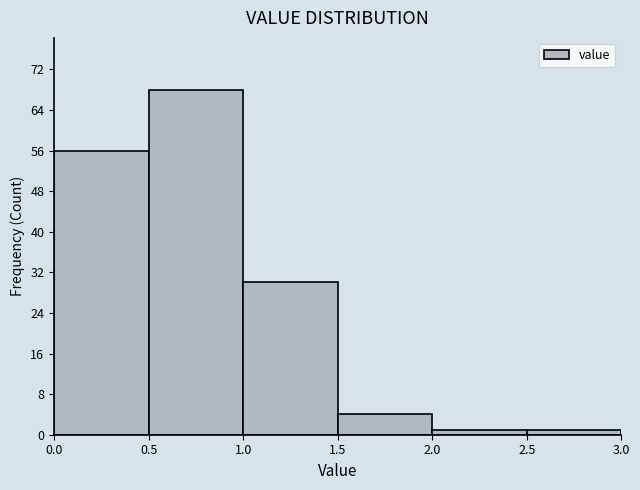

How tall is the bar that spans 0.5 to 1.0 on the x-axis? The values are not printed on the chart, so give them approximately, as read against the axis.

68